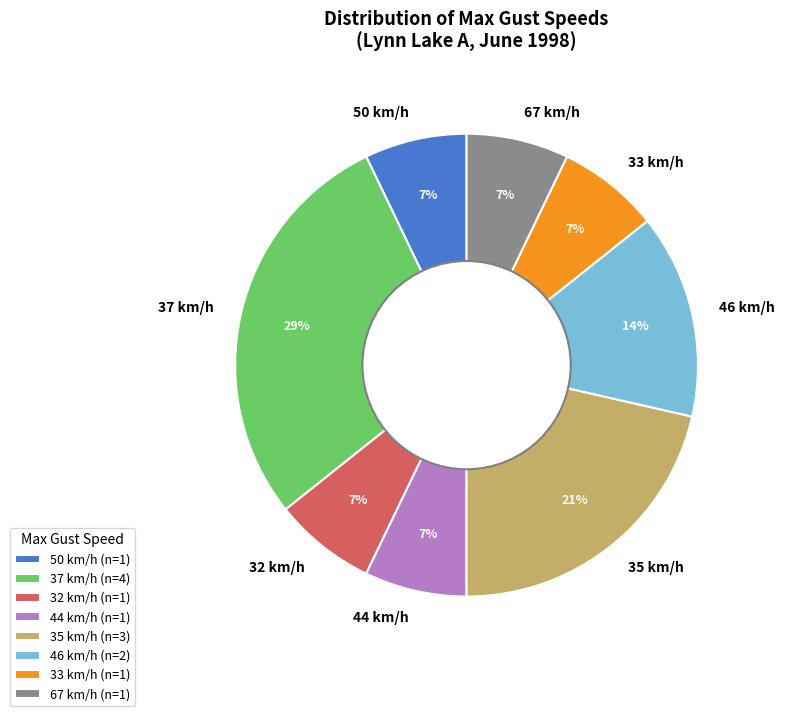

To the nearest percent, what is the average slice percentage?

12%